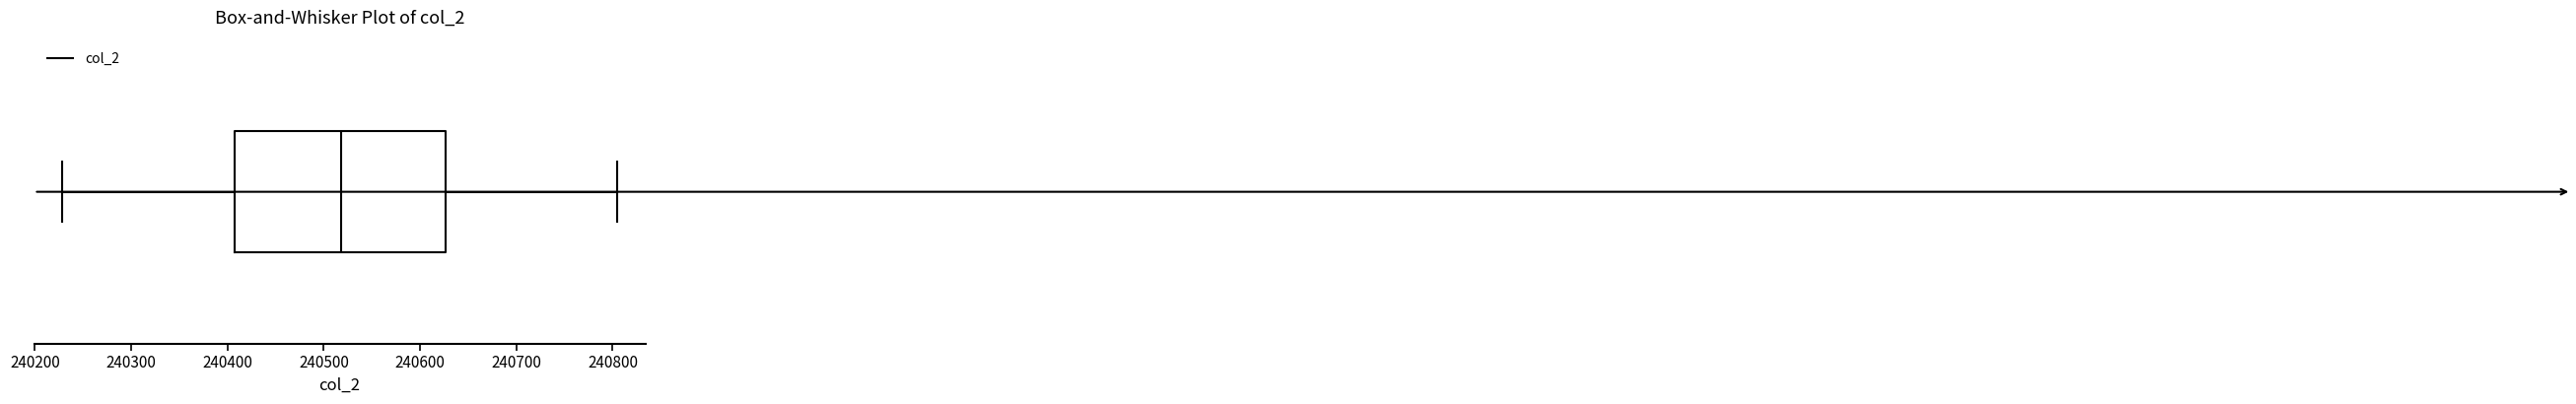

Transcribe this box plot: give where the median line is, the range the box spans, and where the two whiskers end, as read against the x-axis. The values are not printed on the chart, so give them approximately, as read against the axis.

median 240520, box 240410 to 240630, whiskers 240230 to 240810